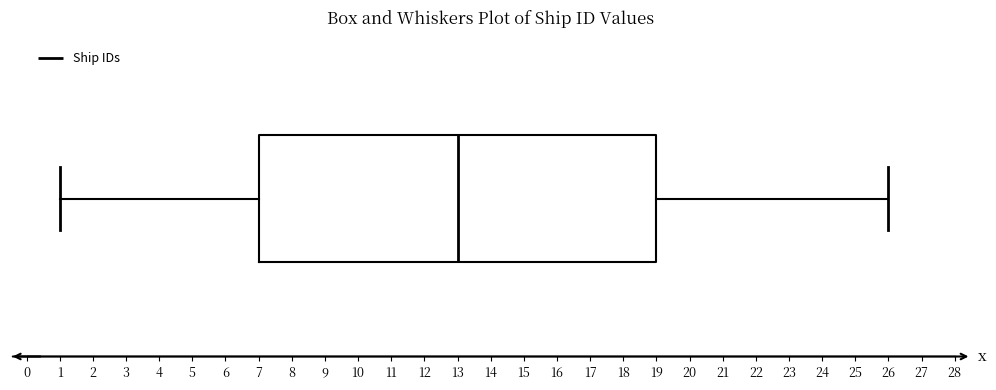

Read this box plot against the x-axis: the position of the median line, the range covered by the box, and the ends of both whiskers. The values are not printed on the chart, so give them approximately, as read against the axis.

median 13, box 7 to 19, whiskers 1 to 26